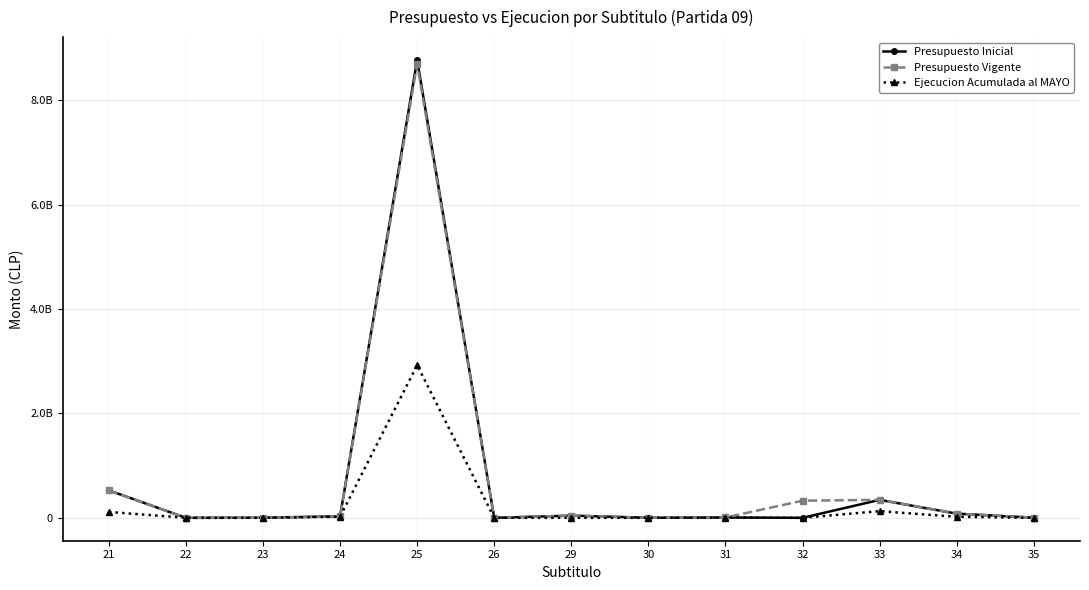

What are all the series names shown in the legend?

Presupuesto Inicial, Presupuesto Vigente, Ejecucion Acumulada al MAYO